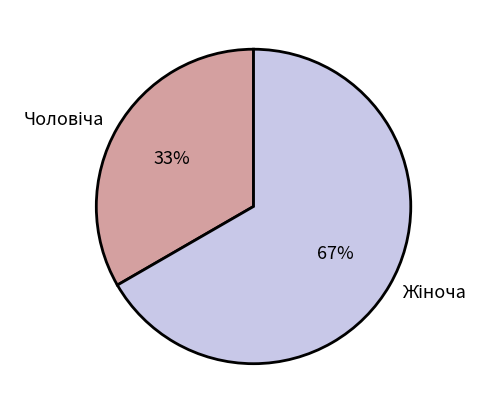

To the nearest percent, what is the average slice percentage?

50%